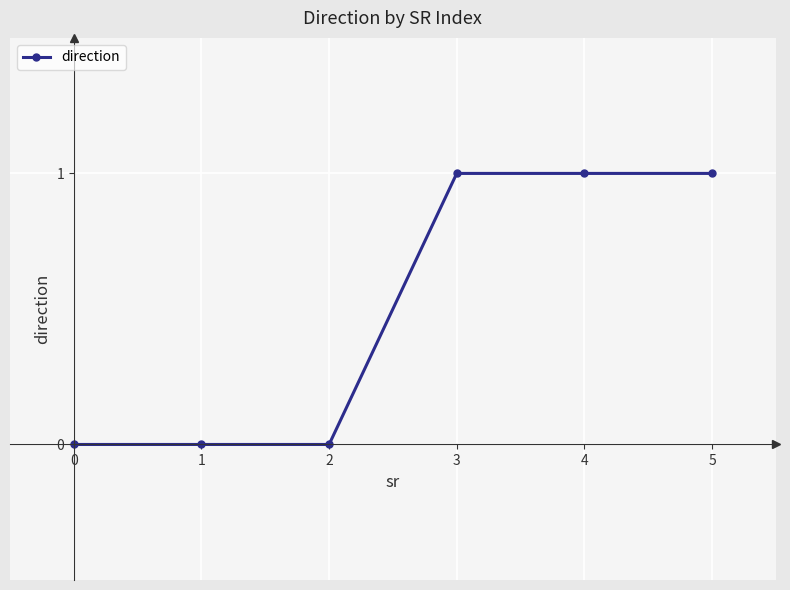

What is the difference between the second highest and minimum values?

1